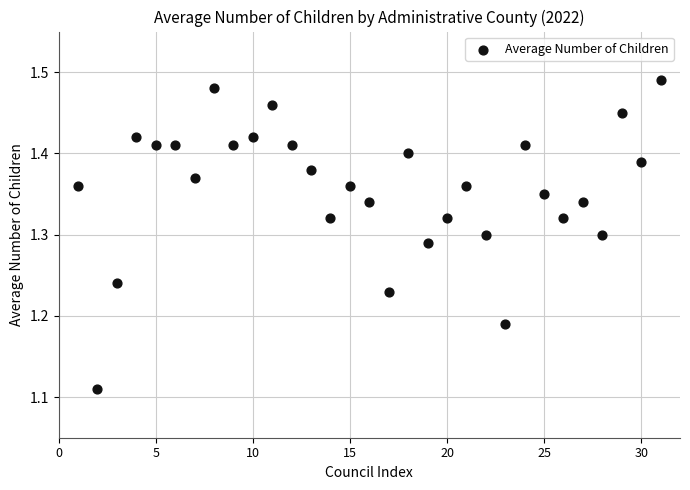

What is the range of X values (max minus min)?

30.0